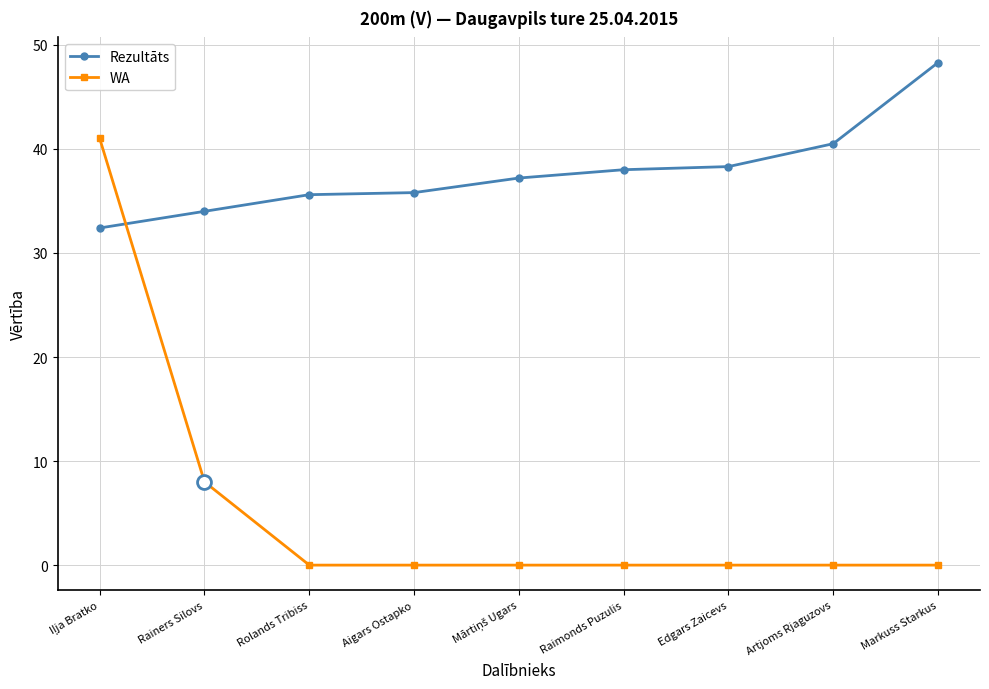

What is the difference between the maximum and minimum values in the Rezultāts series?

15.9